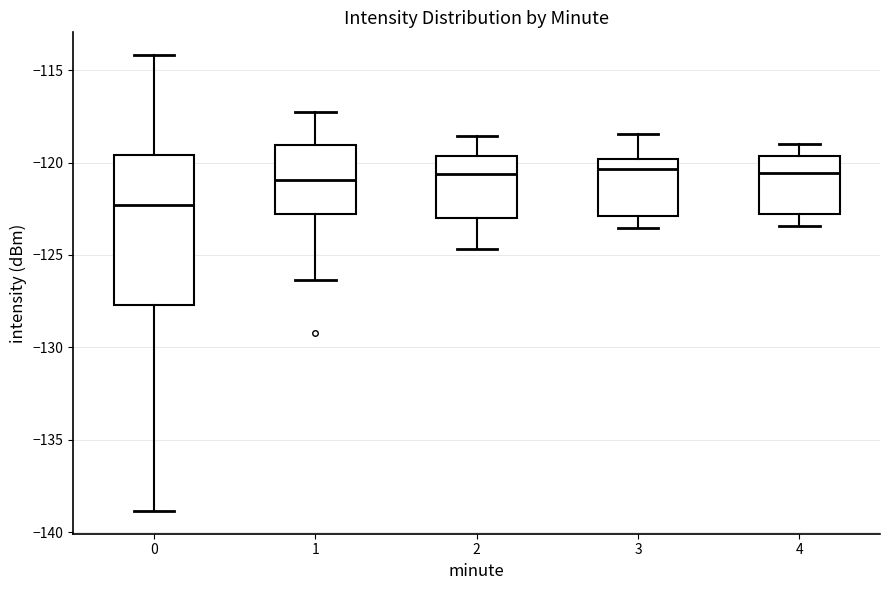

Reading left to right, transcribe this box plot: for each box, give where its median line is, the range the box spans, and where its two whiskers end, as read against the y-axis. The values are not printed on the chart, so give them approximately, as read against the axis.

0: median -122.5, box -127.5 to -119.5, whiskers -139.0 to -114.0
1: median -121.0, box -123.0 to -119.0, whiskers -126.5 to -117.5
2: median -120.5, box -123.0 to -119.5, whiskers -124.5 to -118.5
3: median -120.5, box -123.0 to -120.0, whiskers -123.5 to -118.5
4: median -120.5, box -123.0 to -119.5, whiskers -123.5 to -119.0